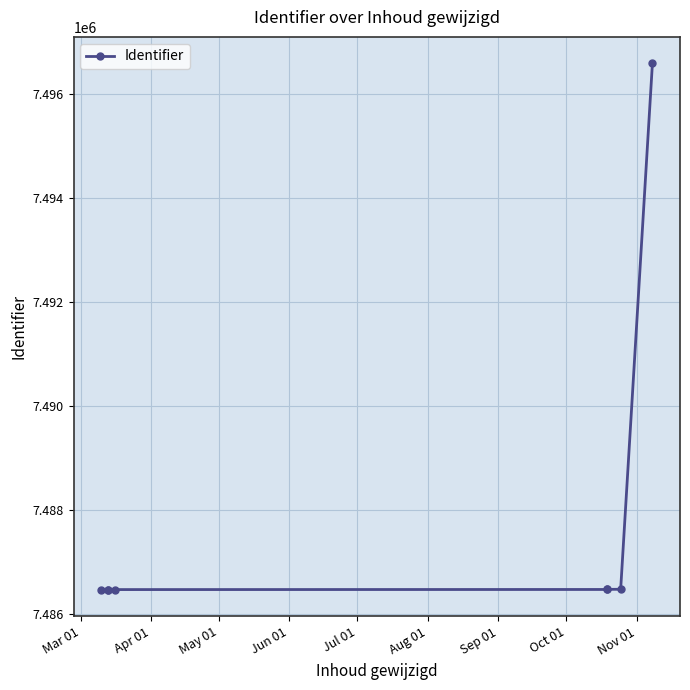

What is the sum of all values?

59901817